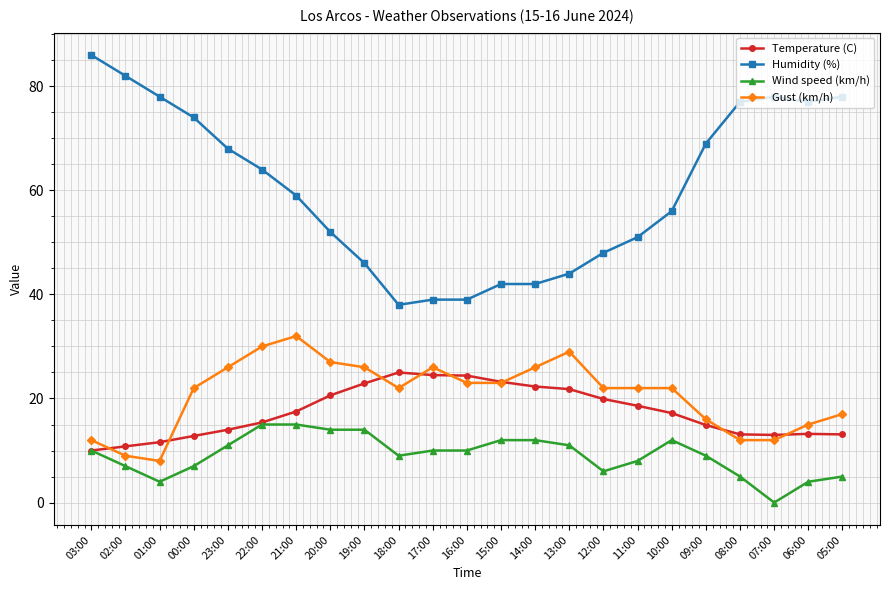

Count the number of data series in this chart.

4